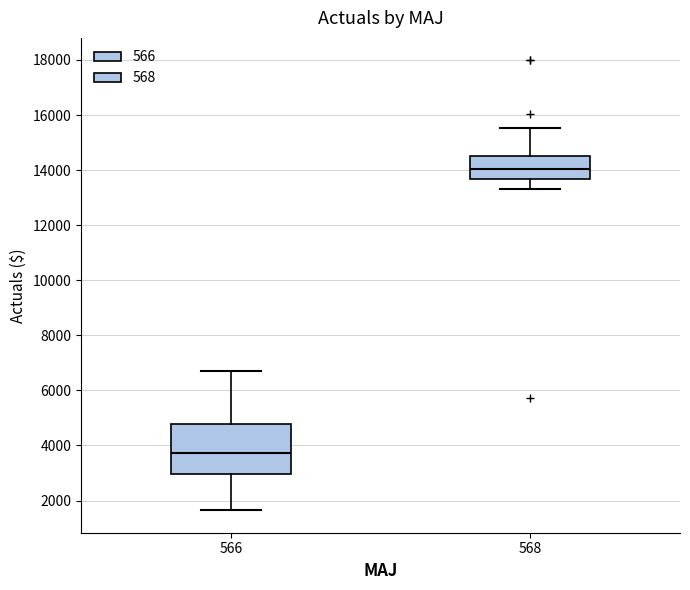

Reading left to right, read every box against the y-axis: the position of its median line, the range the box covers, and the ends of its whiskers. The values are not printed on the chart, so give them approximately, as read against the axis.

566: median 3800, box 3000 to 4800, whiskers 1600 to 6800
568: median 14000, box 13600 to 14400, whiskers 13400 to 15600